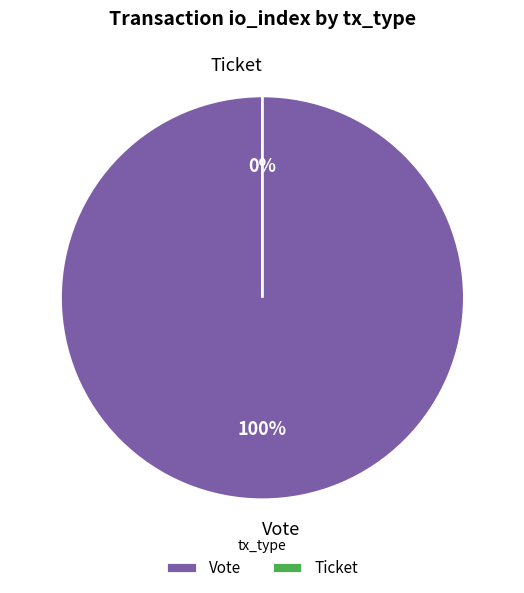

Count the number of slices in the pie.

2